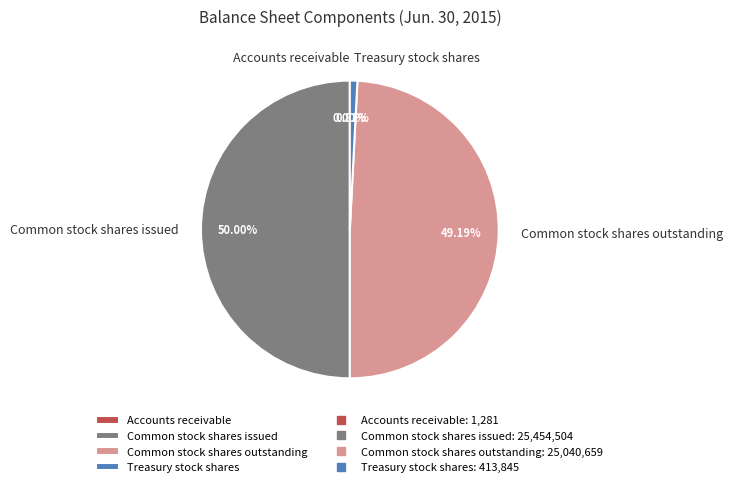

Do Common stock shares issued and Treasury stock shares together represent more than half of the pie?

Yes